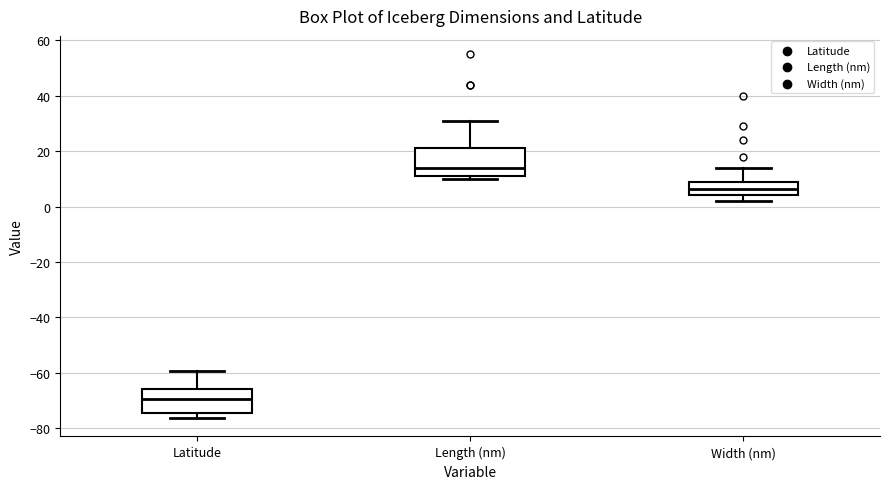

Reading left to right, read every box against the y-axis: the position of its median line, the range the box covers, and the ends of its whiskers. The values are not printed on the chart, so give them approximately, as read against the axis.

Latitude: median -70, box -74 to -66, whiskers -76 to -60
Length (nm): median 14, box 12 to 22, whiskers 10 to 32
Width (nm): median 6, box 4 to 8, whiskers 2 to 14